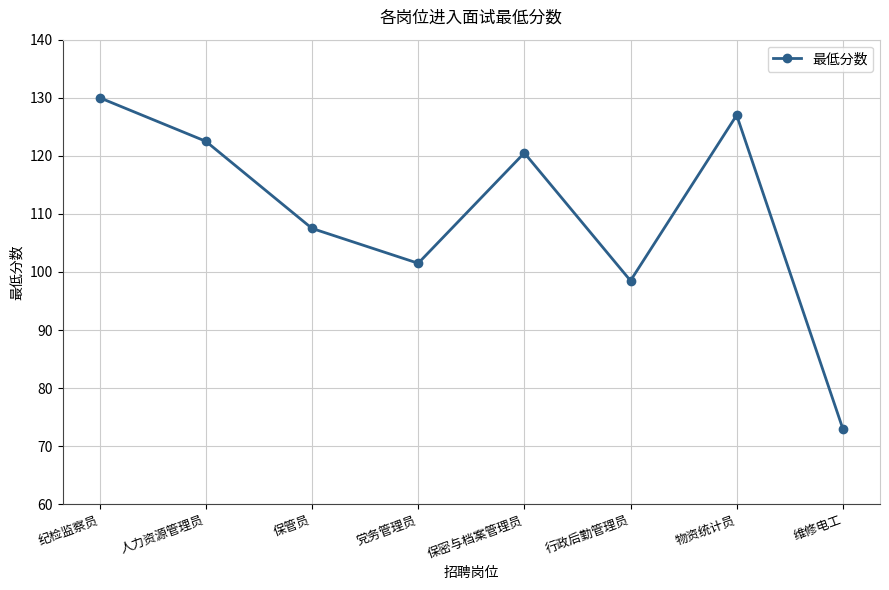

What is the greatest value displayed?

130.0